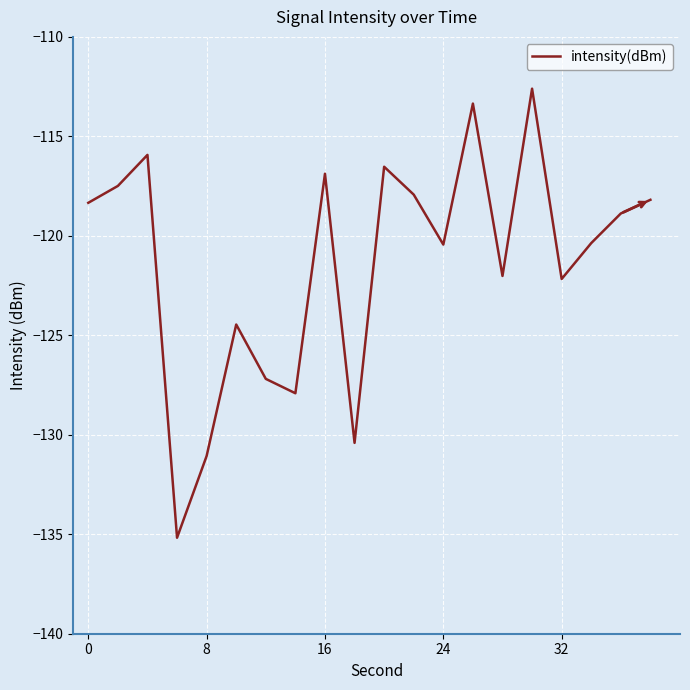

What is the smallest value displayed?

-135.2